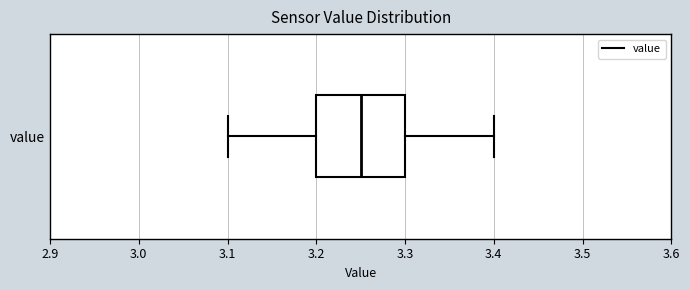

Read this box plot against the x-axis: the position of the median line, the range covered by the box, and the ends of both whiskers. The values are not printed on the chart, so give them approximately, as read against the axis.

median 3.25, box 3.20 to 3.30, whiskers 3.10 to 3.40